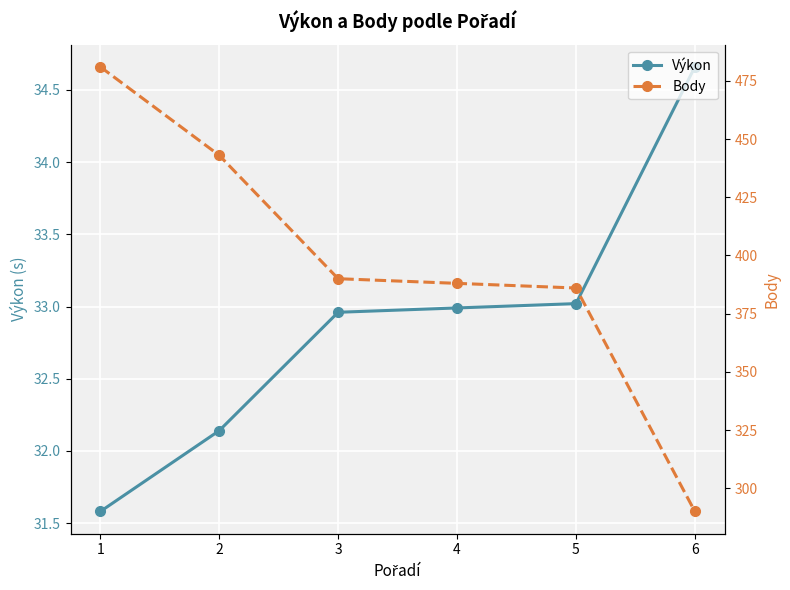

Between 2 and 3, which series saw the biggest shift?

Body